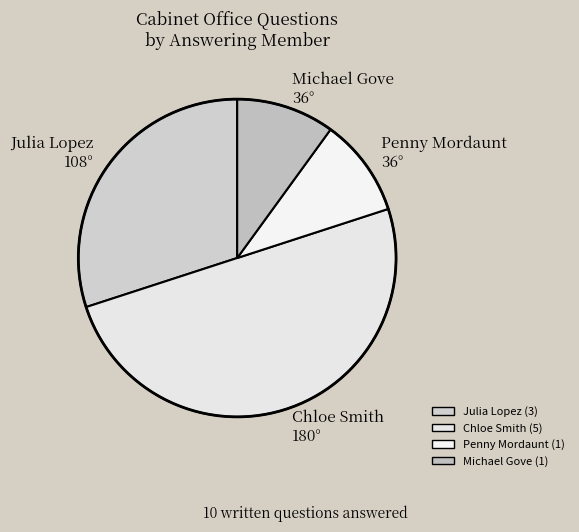

Which category has the biggest portion of the pie?

Chloe Smith 180°